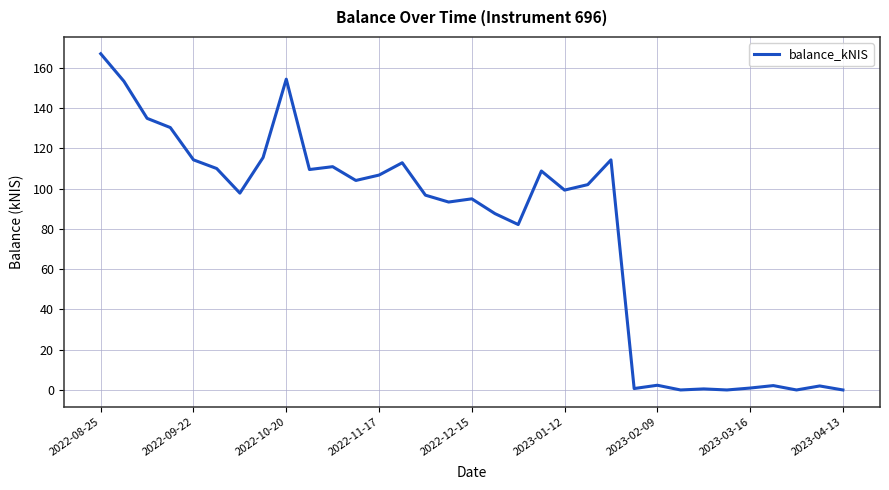

What is the difference between the maximum and minimum values?

167.0